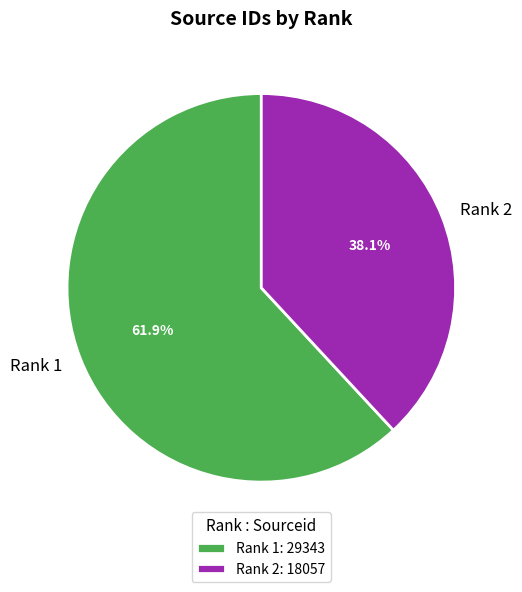

True or false: Rank 1 accounts for 62% of the total.

True